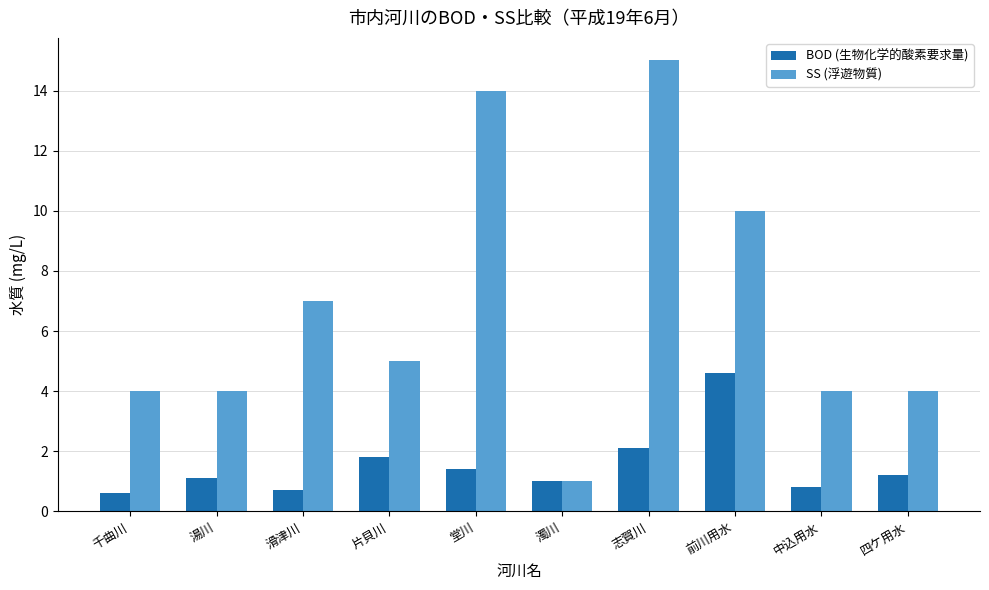

What is the label of the 3rd bar from the right?

前川用水